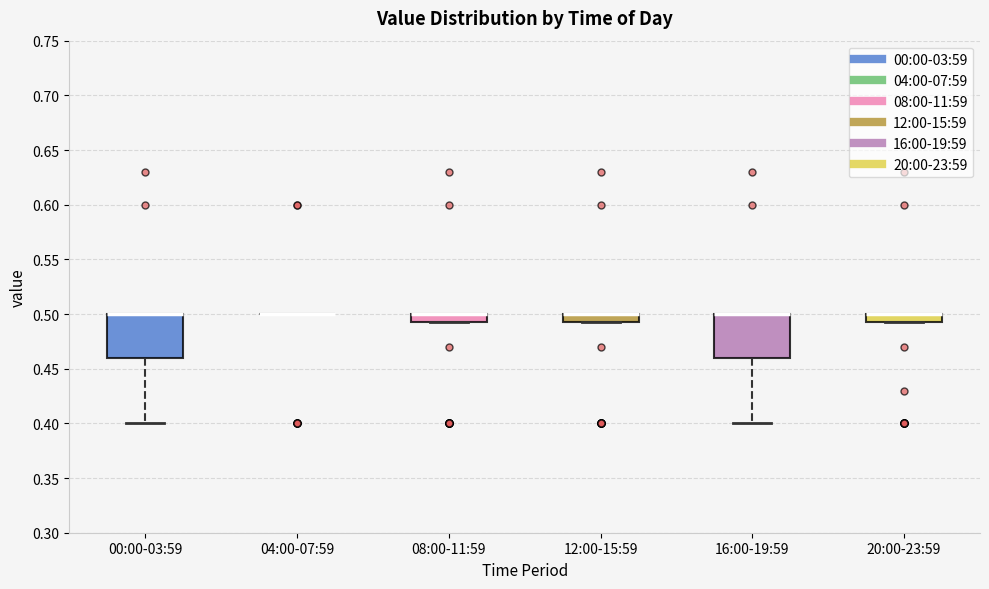

Where is the lower edge of the box for 20:00-23:59 on the y-axis? The values are not printed on the chart, so give them approximately, as read against the axis.

0.495